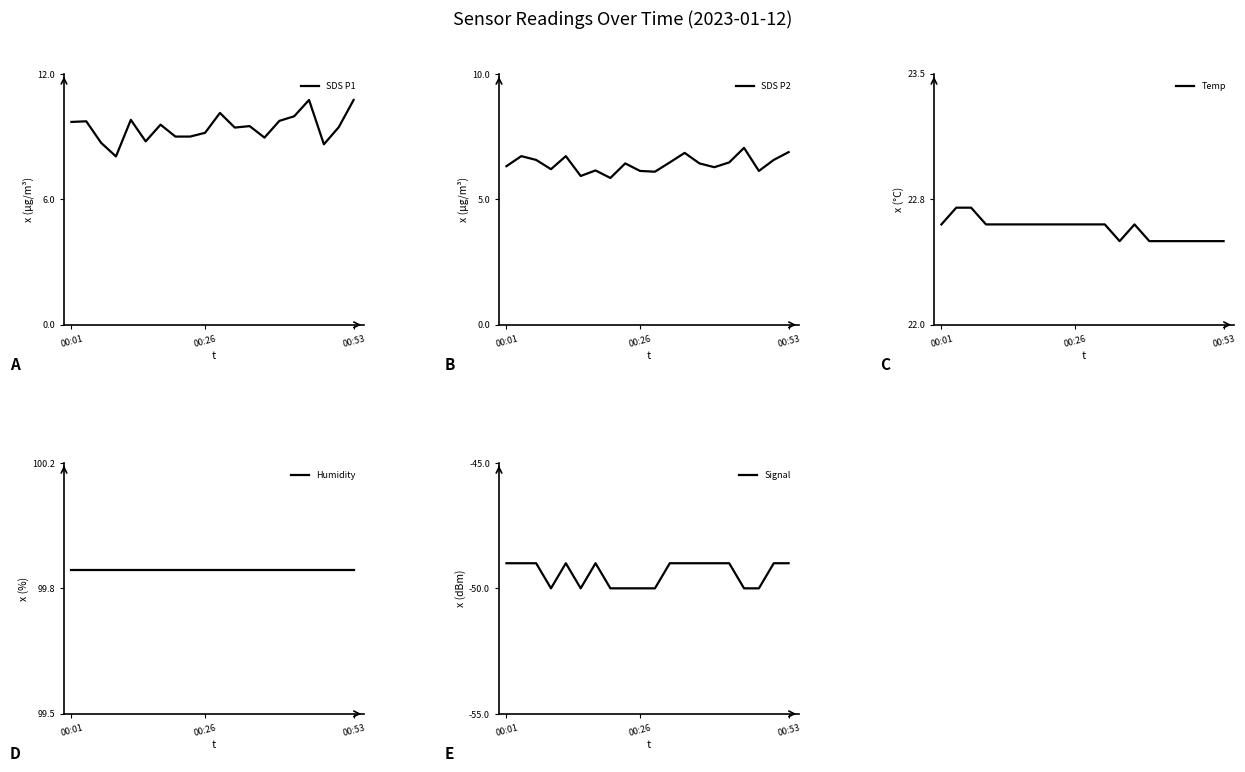

The value of SDS P1 at 5 is 6.1. True or false?

False